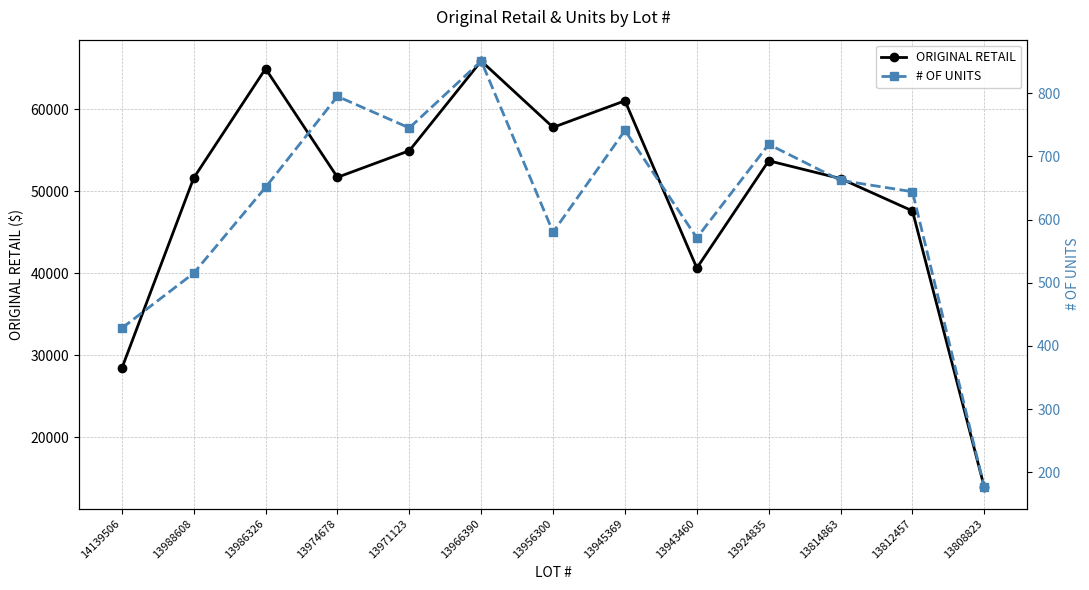

Where is the first local maximum for ORIGINAL RETAIL?

13986326